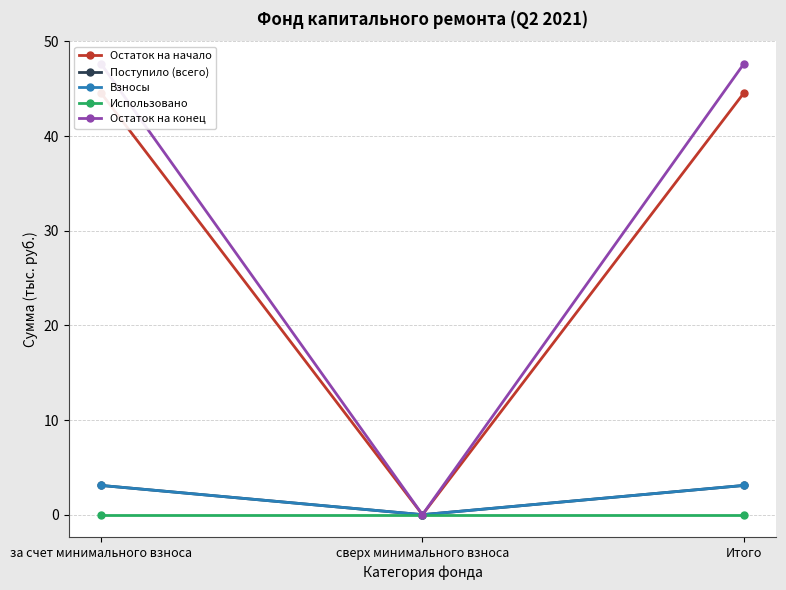

Which series has the largest total across all categories?

Остаток на конец